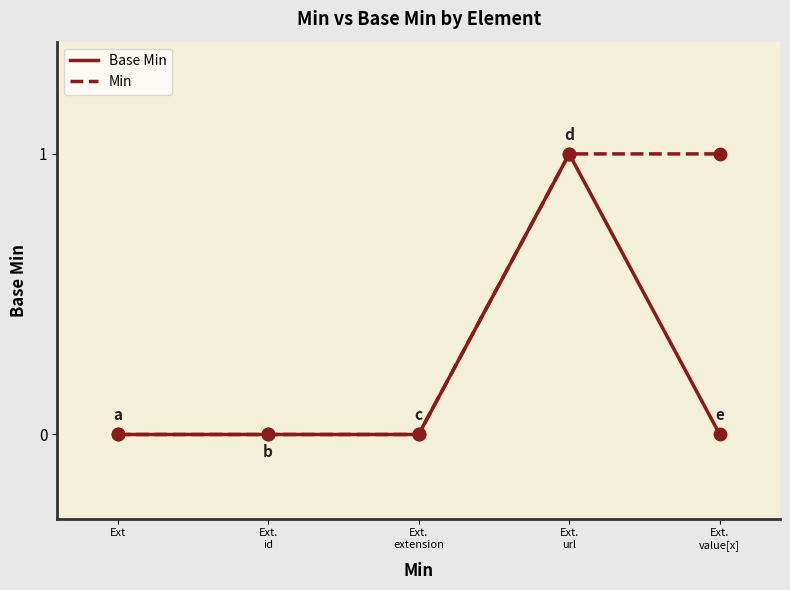

Which series has the largest total across all categories?

Min